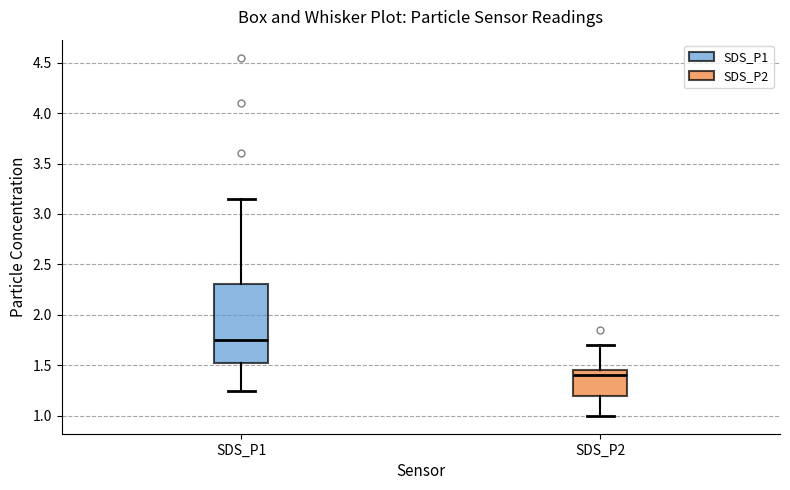

Which box's median line is the highest?

SDS_P1